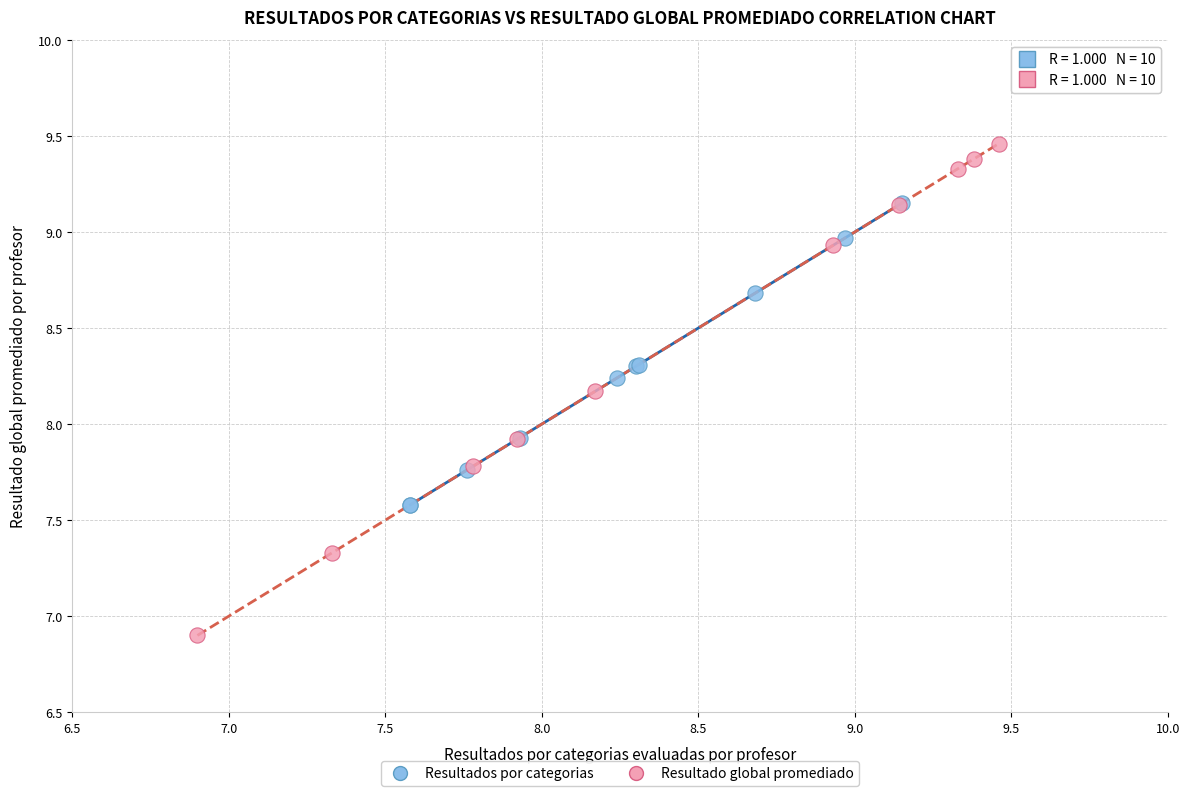

Which series reaches the maximum Y coordinate?

Resultado global promediado